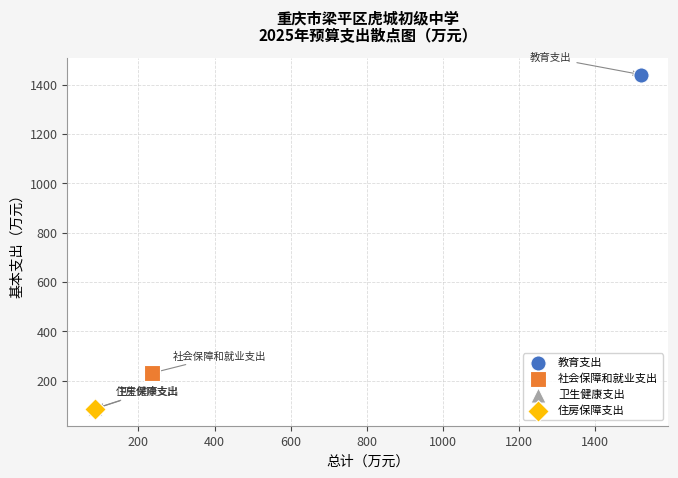

What are all the series names shown in the legend?

教育支出, 社会保障和就业支出, 卫生健康支出, 住房保障支出